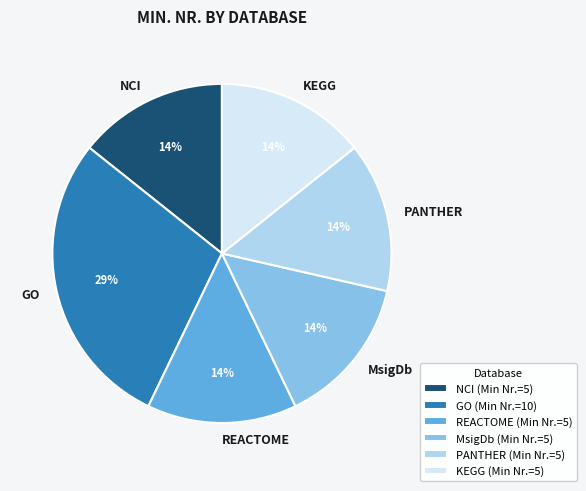

Between GO and REACTOME, which is larger?

GO